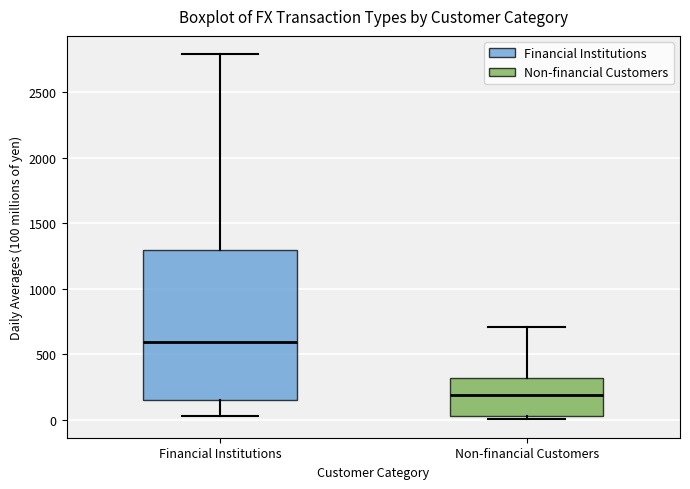

Which box is the tallest, from its lower edge to its upper edge?

Financial Institutions